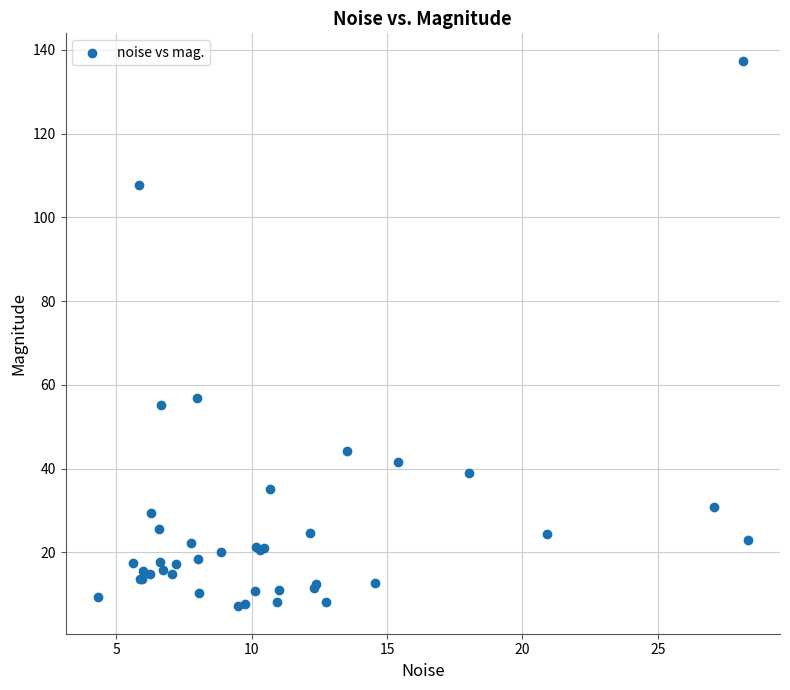

What Y value in the scatter plot is closest to 72?

56.9